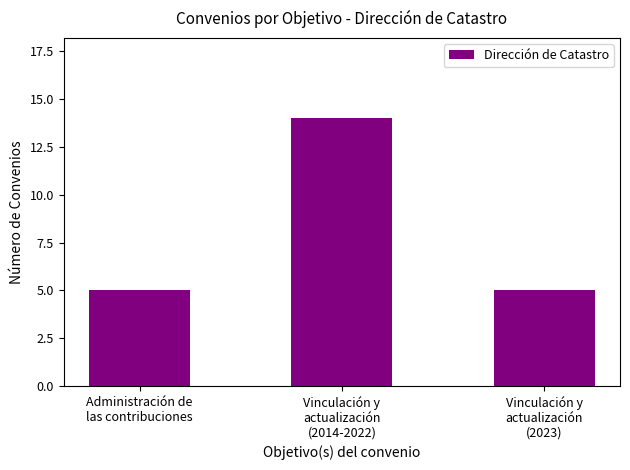

What value does the data have at Administración de
las contribuciones?

5